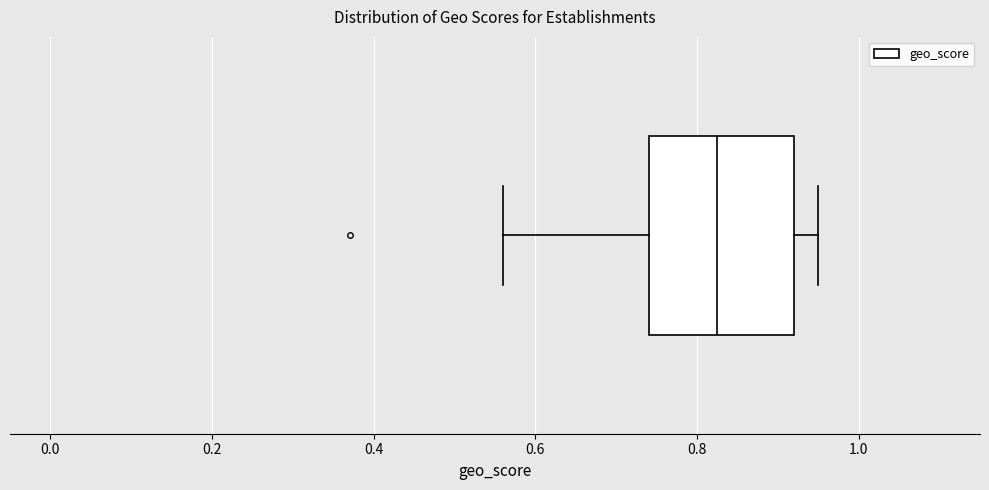

Where is the left edge of the box on the x-axis? The values are not printed on the chart, so give them approximately, as read against the axis.

0.74